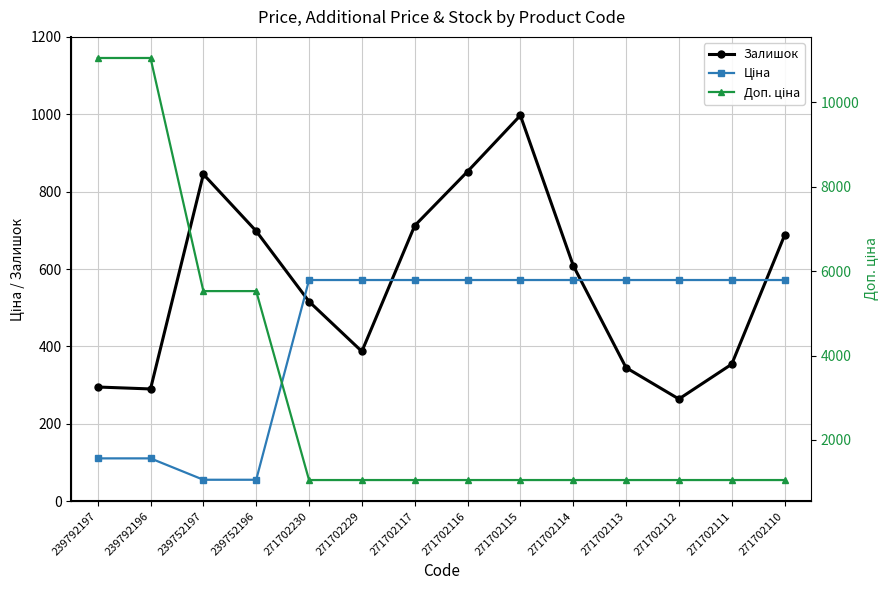

True or false: Залишок has a value of 698.0 at 239752196.

True